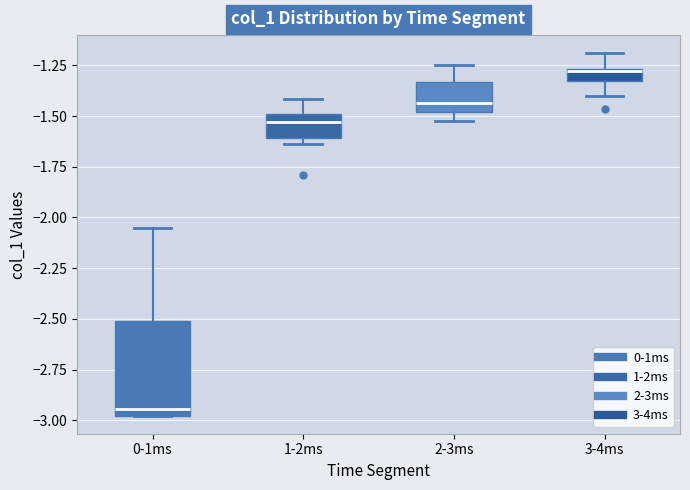

Which box is the tallest, from its lower edge to its upper edge?

0-1ms